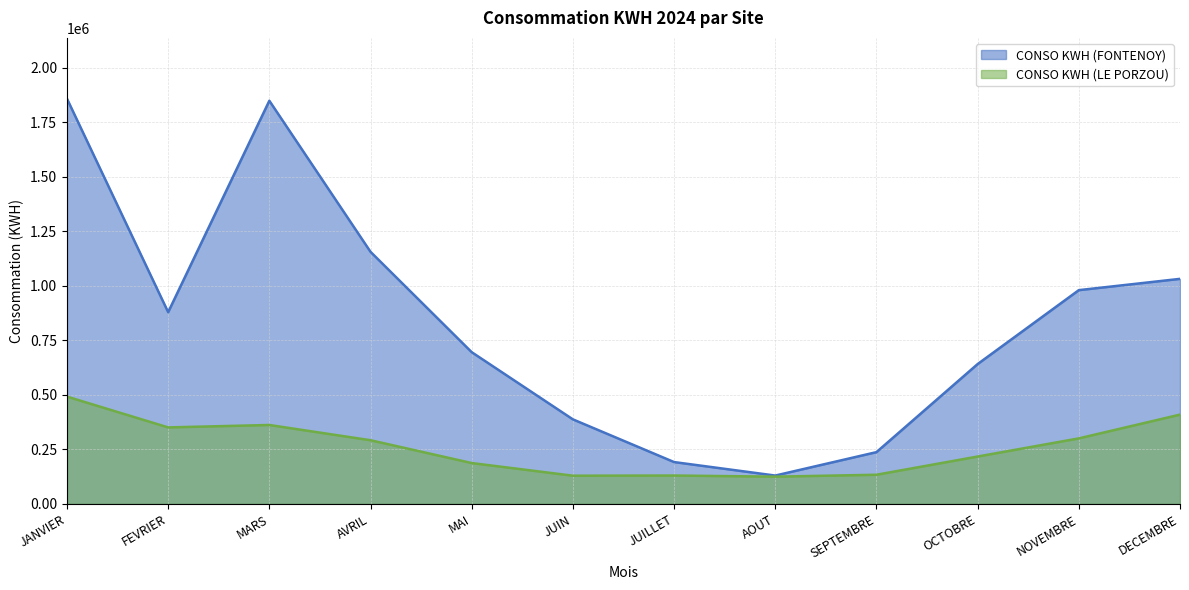

True or false: CONSO KWH (LE PORZOU) and CONSO KWH (FONTENOY) intersect in this chart.

False